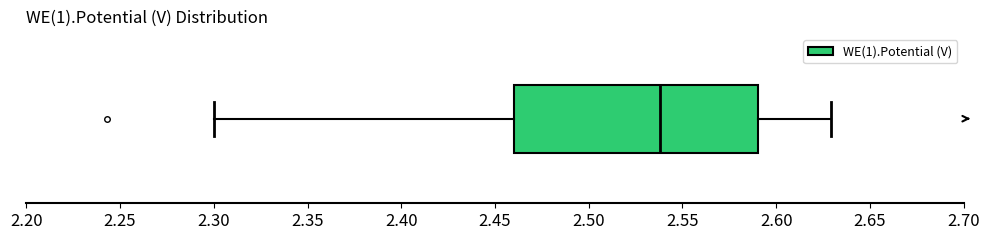

Transcribe this box plot: give where the median line is, the range the box spans, and where the two whiskers end, as read against the x-axis. The values are not printed on the chart, so give them approximately, as read against the axis.

median 2.54, box 2.46 to 2.59, whiskers 2.30 to 2.63